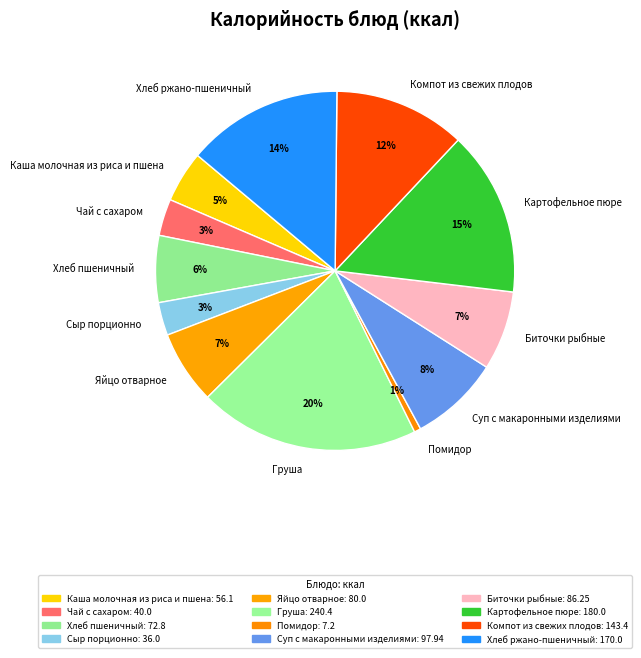

Which has a higher value, Груша or Картофельное пюре?

Груша